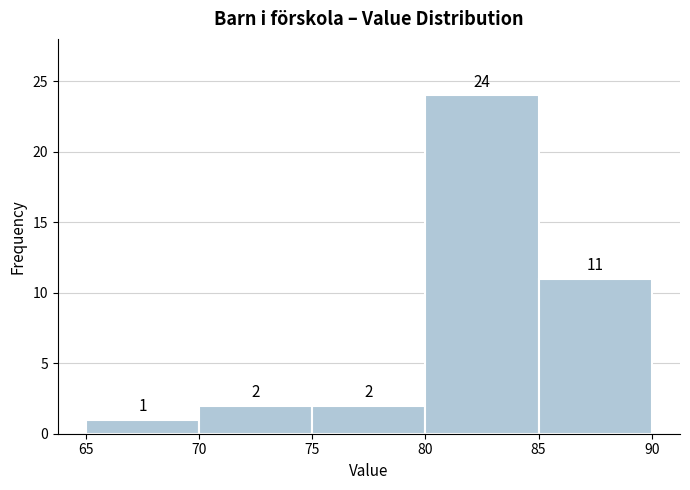

Reading left to right, transcribe this chart: for each bar, give the range it covers on the x-axis and its height.

65 to 70: 1
70 to 75: 2
75 to 80: 2
80 to 85: 24
85 to 90: 11